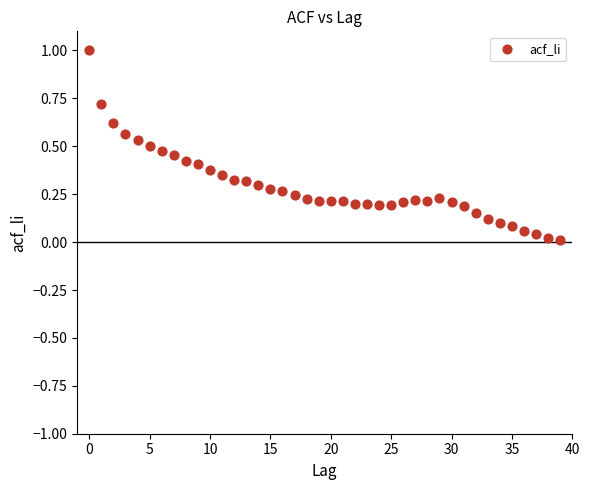

What is the range of Y values (max minus min)?

1.0